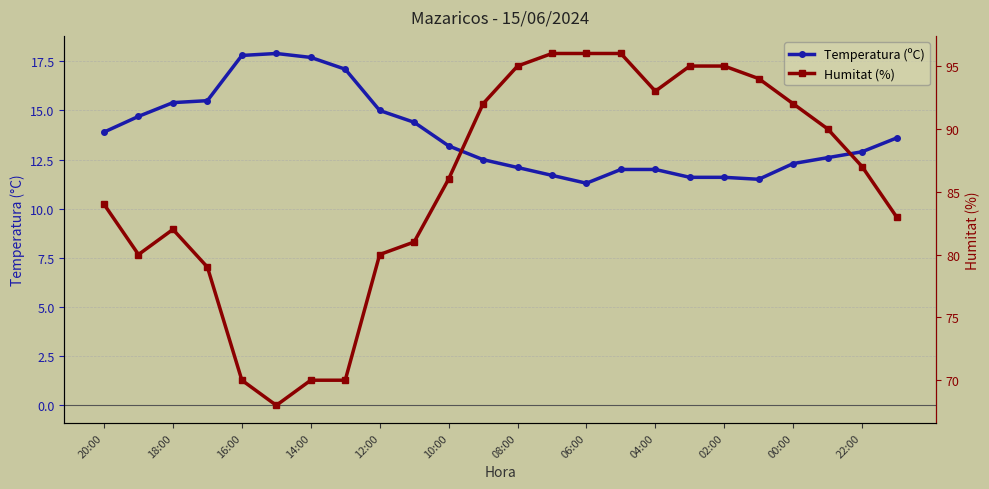

Reading left to right, what are all the values shown in this chart?

Temperatura (ºC): 13.9	14.7	15.4	15.5	17.8	17.9	17.7	17.1	15.0	14.4	13.2	12.5	12.1	11.7	11.3	12.0	12.0	11.6	11.6	11.5	12.3	12.6	12.9	13.6
Humitat (%): 84.0	80.0	82.0	79.0	70.0	68.0	70.0	70.0	80.0	81.0	86.0	92.0	95.0	96.0	96.0	96.0	93.0	95.0	95.0	94.0	92.0	90.0	87.0	83.0